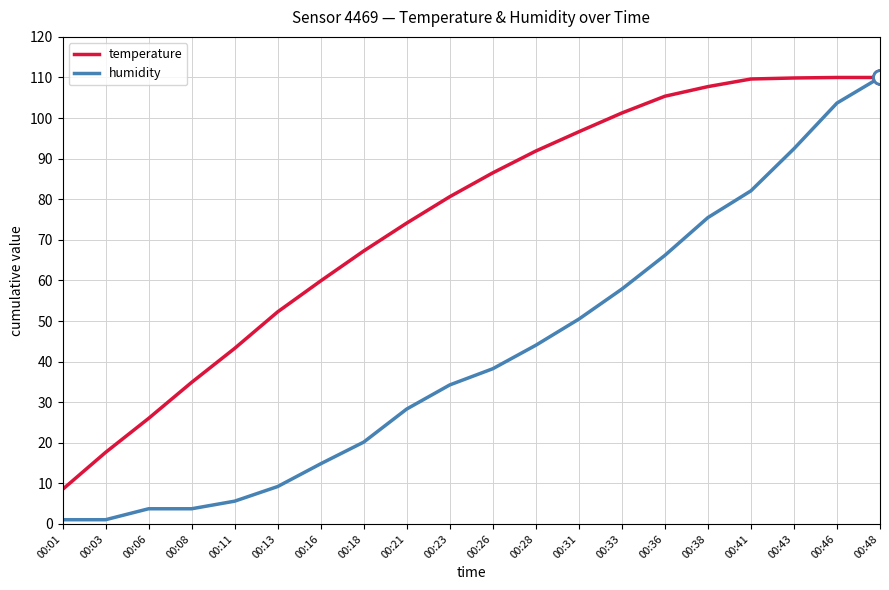

What is the sum of the humidity values at 00:06 and 00:11?

9.3